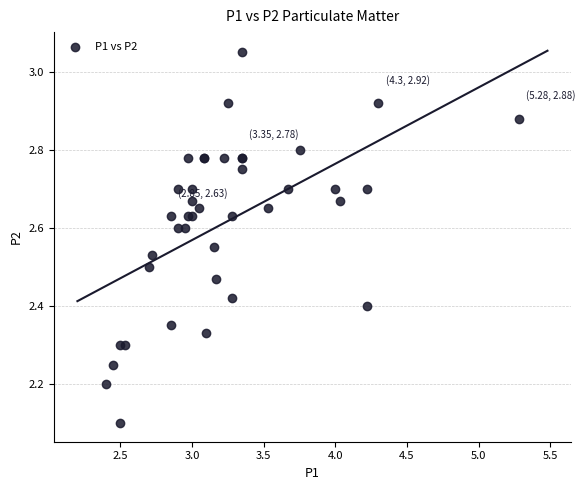

What Y value in the scatter plot is closest to 2?

2.1